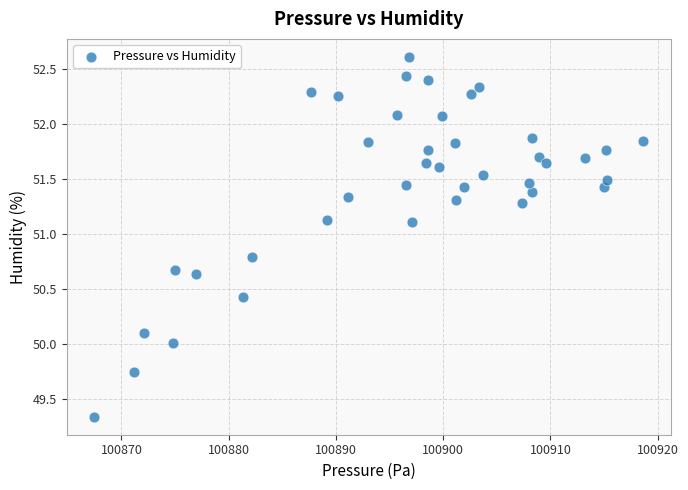

What is the range of Y values (max minus min)?

3.3